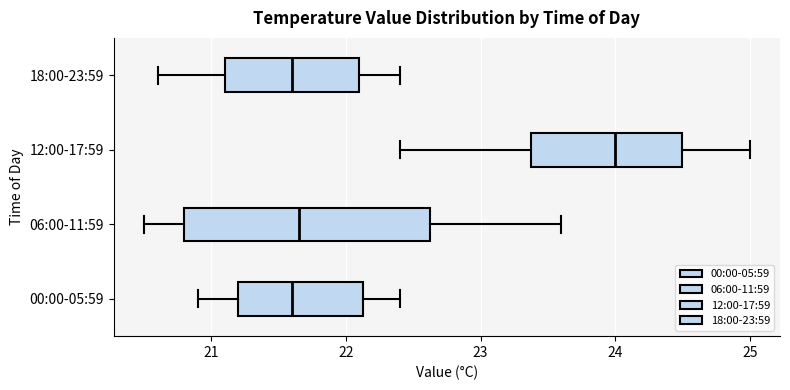

Reading bottom to top, read every box against the x-axis: the position of its median line, the range the box covers, and the ends of its whiskers. The values are not printed on the chart, so give them approximately, as read against the axis.

00:00-05:59: median 21.6, box 21.2 to 22.1, whiskers 20.9 to 22.4
06:00-11:59: median 21.7, box 20.8 to 22.6, whiskers 20.5 to 23.6
12:00-17:59: median 24.0, box 23.4 to 24.5, whiskers 22.4 to 25.0
18:00-23:59: median 21.6, box 21.1 to 22.1, whiskers 20.6 to 22.4